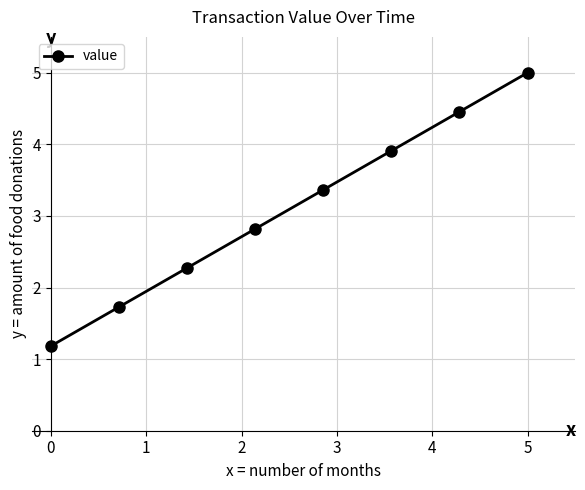

What is the maximum value shown in the chart?

5.0